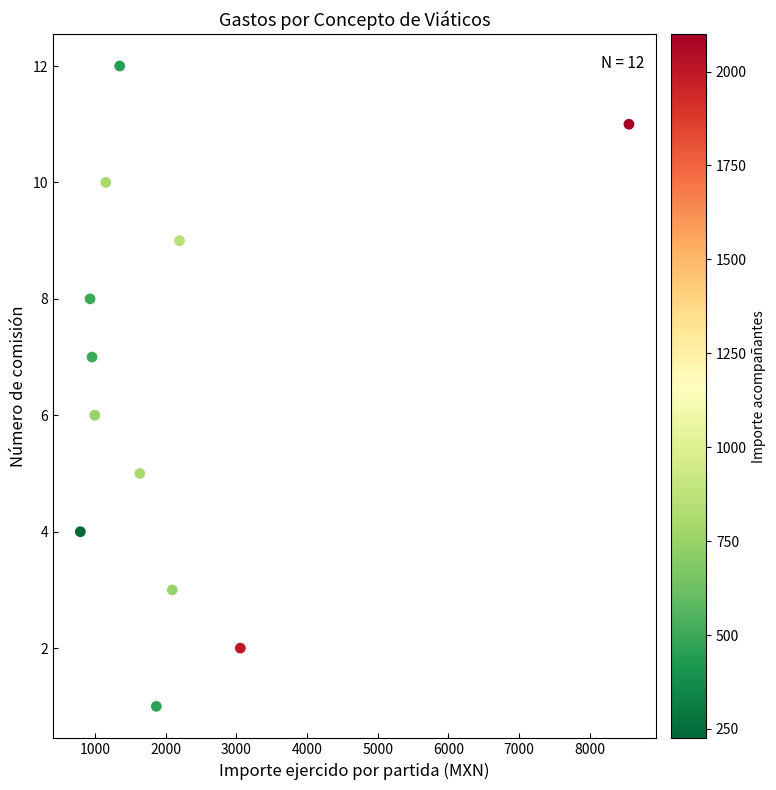

What is the range of Y values (max minus min)?

11